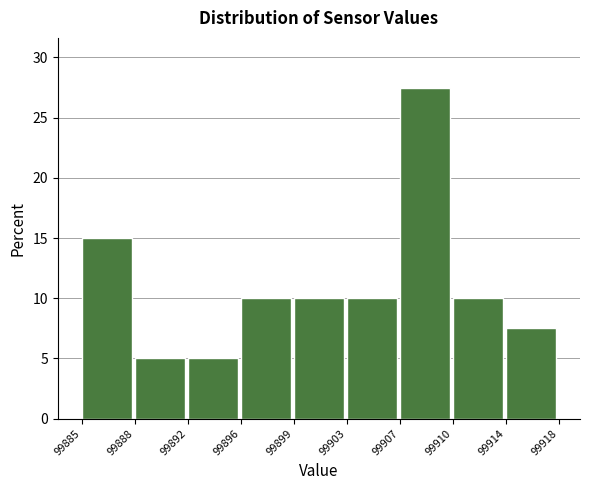

Reading right to left, transcribe all the data shown in this chart.

99914=7.5	99910=10.0	99907=27.5	99903=10.0	99899=10.0	99896=10.0	99892=5.0	99888=5.0	99885=15.0